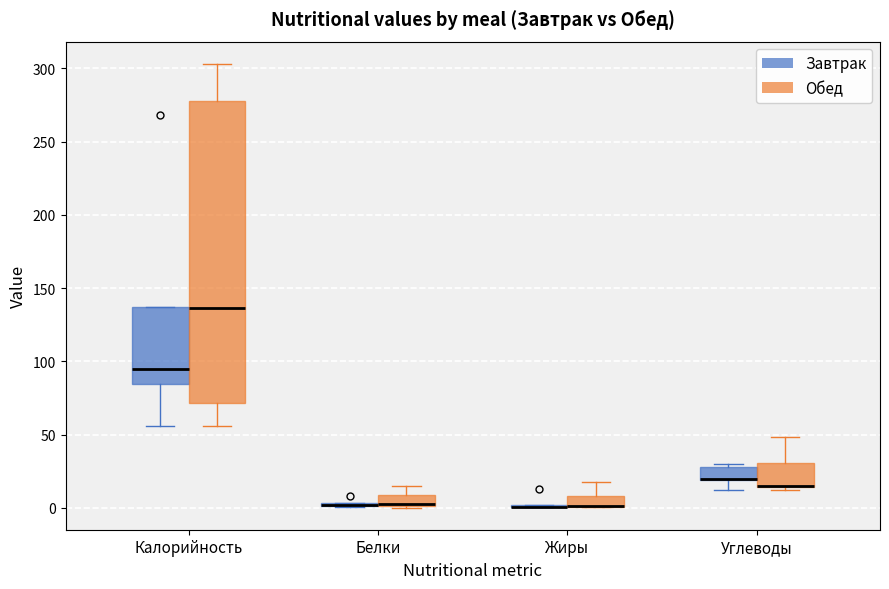

Reading left to right, transcribe this box plot: for each box, give where its median line is, the range the box spans, and where its two whiskers end, as read against the y-axis. The values are not printed on the chart, so give them approximately, as read against the axis.

Калорийность (Завтрак): median 95, box 85 to 135, whiskers 55 to 135
Калорийность (Обед): median 135, box 70 to 280, whiskers 55 to 305
Белки (Завтрак): box collapsed to a line at 0, whiskers 0 to 5
Белки (Обед): median 0 (drawn on the box's lower edge), box 0 to 10, whiskers 0 to 15
Жиры (Завтрак): box collapsed to a line at 0, whiskers 0 to 0
Жиры (Обед): median 0 (drawn on the box's lower edge), box 0 to 10, whiskers 0 to 20
Углеводы (Завтрак): median 20 (drawn on the box's lower edge), box 20 to 30, whiskers 10 to 30 (just above the box's upper edge)
Углеводы (Обед): median 15 (drawn on the box's lower edge), box 15 to 30, whiskers 10 to 50